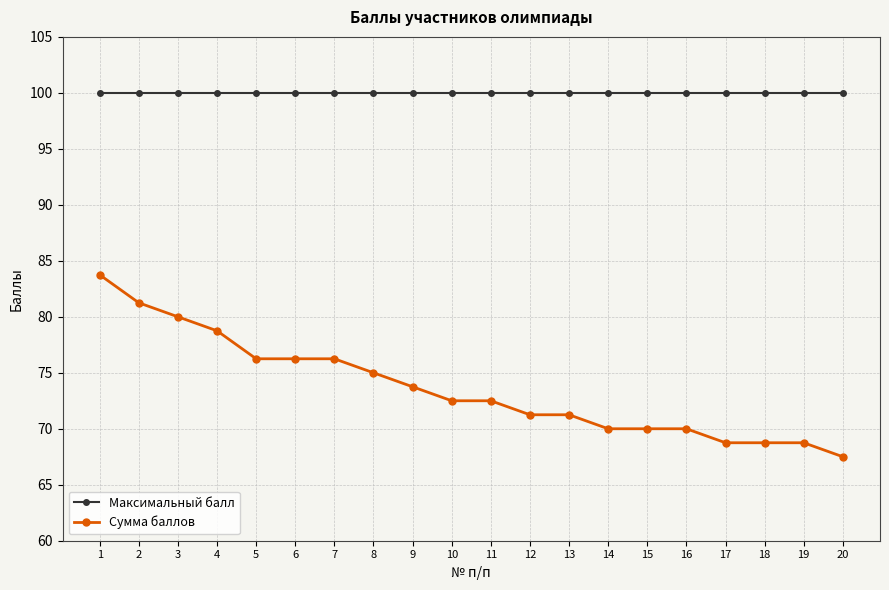

The Сумма баллов series shows 32.3 at 11. True or false?

False